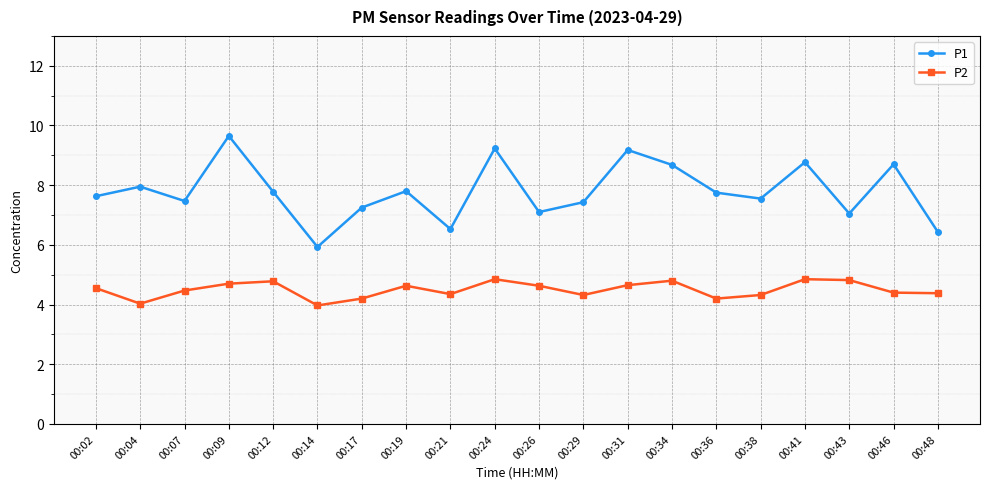

How many data points does each series have?

20